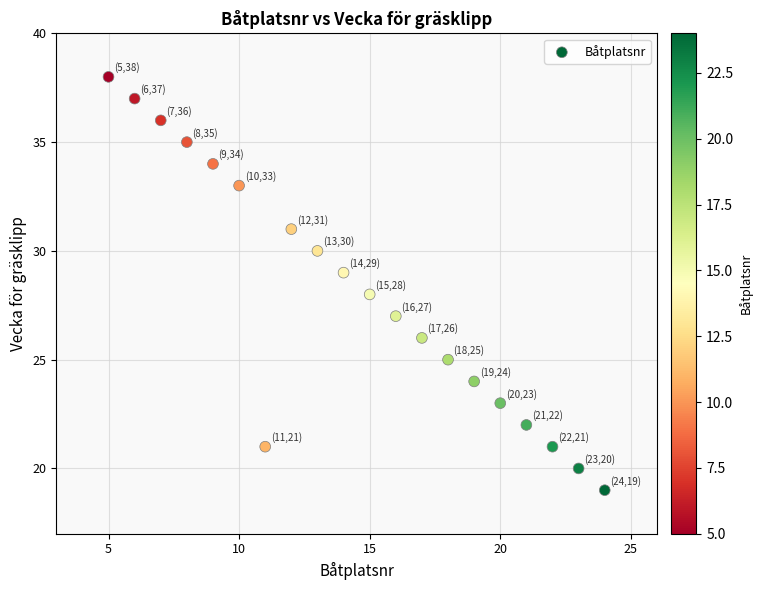

What is the range of X values (max minus min)?

19